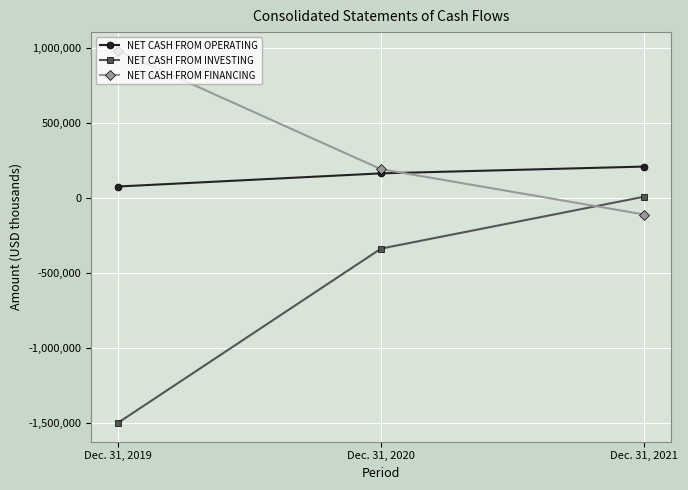

Where is NET CASH FROM OPERATING nearest to the value 142996?

Dec. 31, 2020